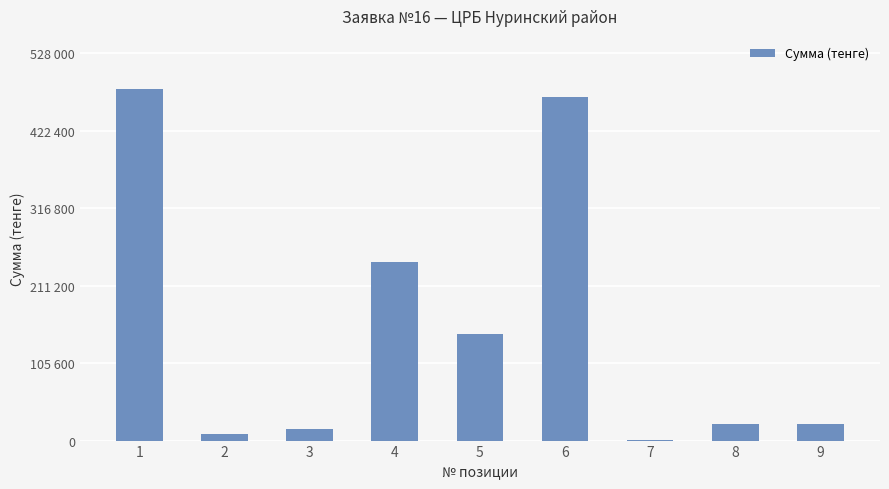

What value does the data have at 5, to the nearest 100?

144800